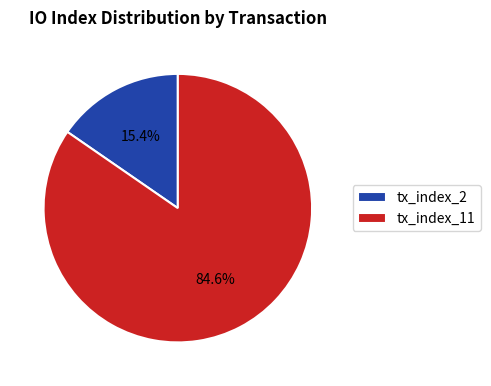

What percentage is the tx_index_11 slice, to the nearest percent?

85%